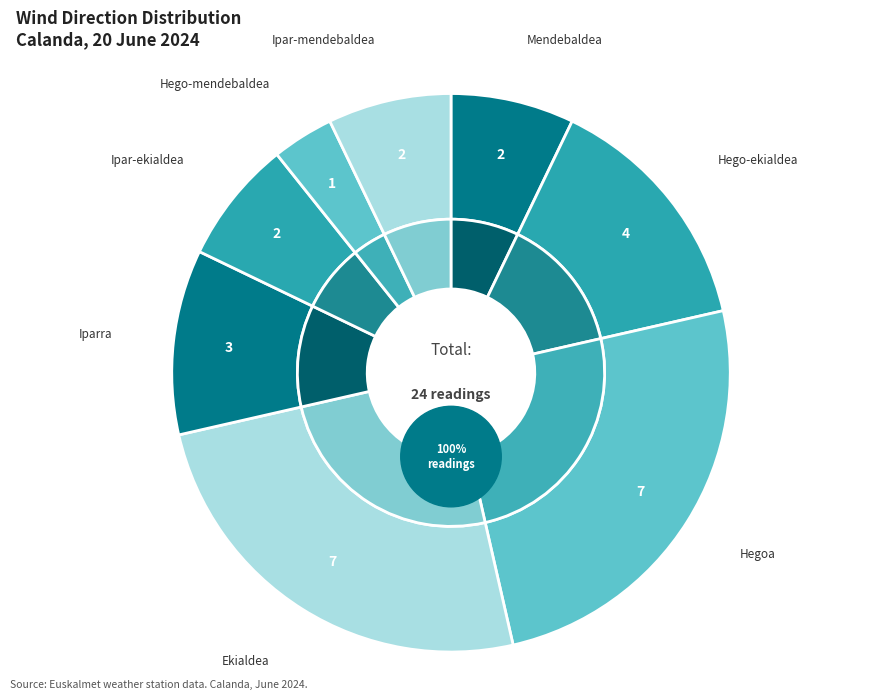

To the nearest percent, what portion does Ekialdea represent?

25%